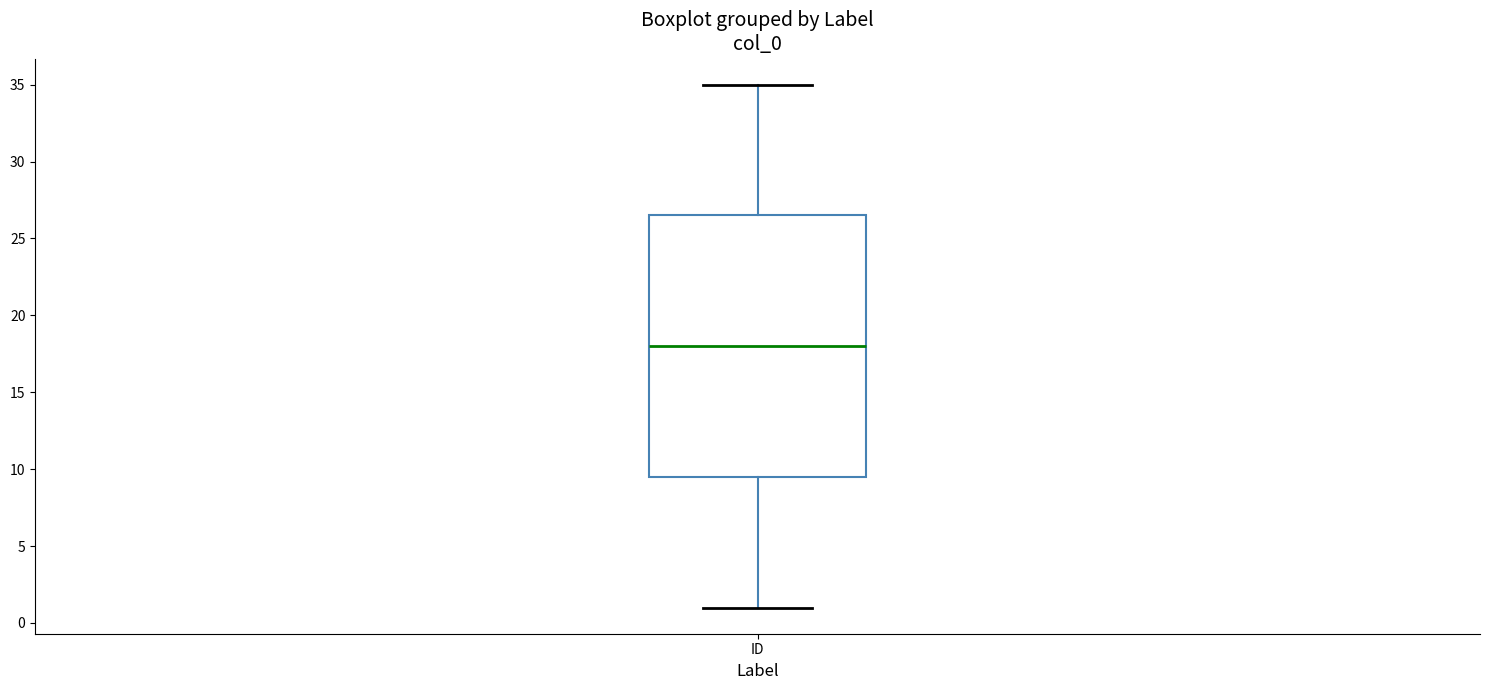

Where does the upper whisker of the box for ID end on the y-axis? The values are not printed on the chart, so give them approximately, as read against the axis.

35.0